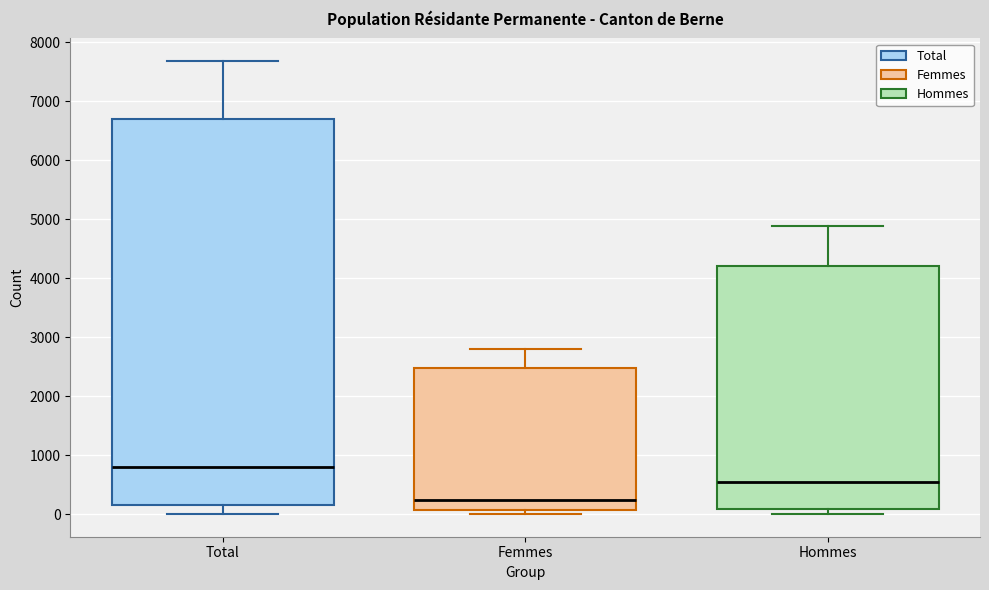

Which box's median line is the highest?

Total